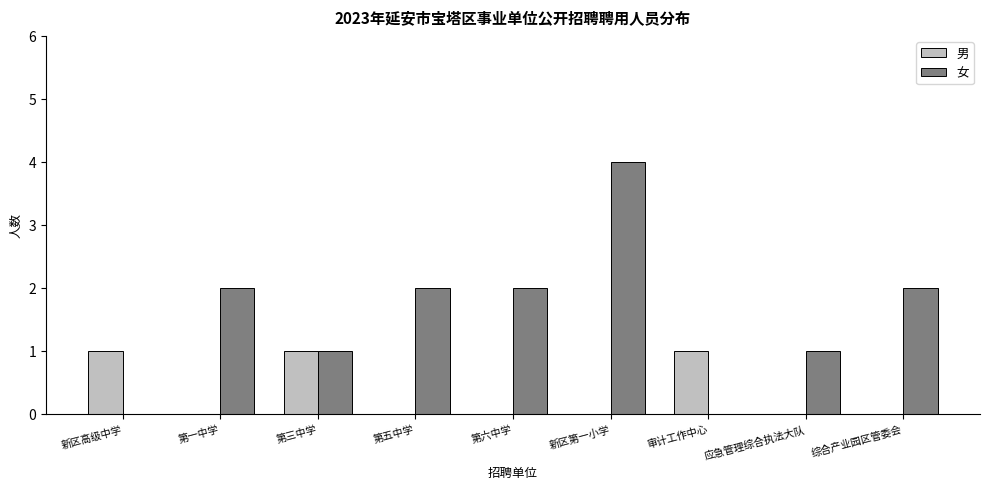

Which series has the widest spread of values?

女